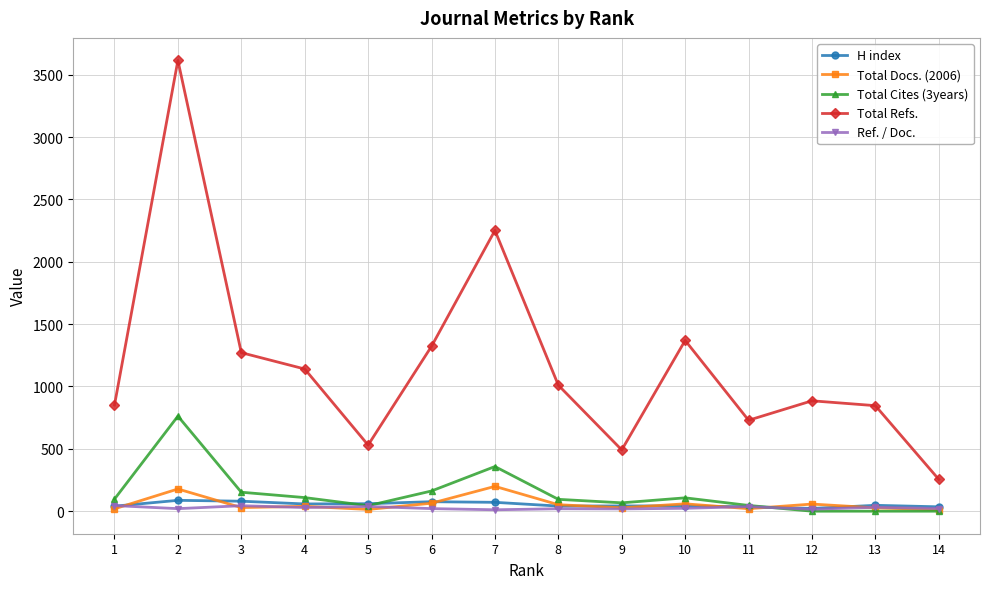

Is the value of Total Cites (3years) at 2 greater than the value of Total Refs. at 3?

No